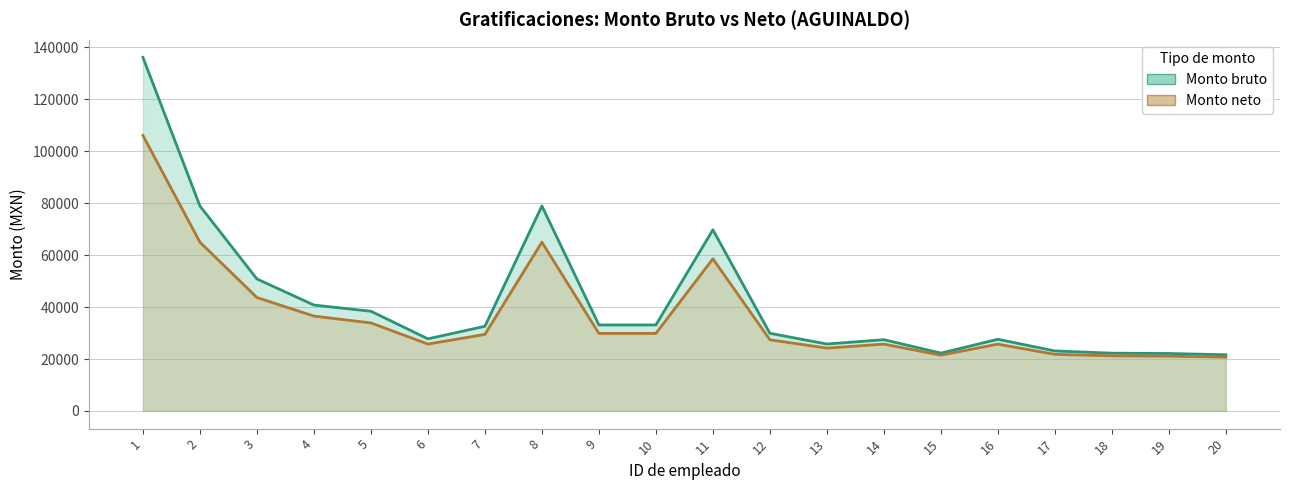

What is the lowest value of the Monto bruto series?

21636.2